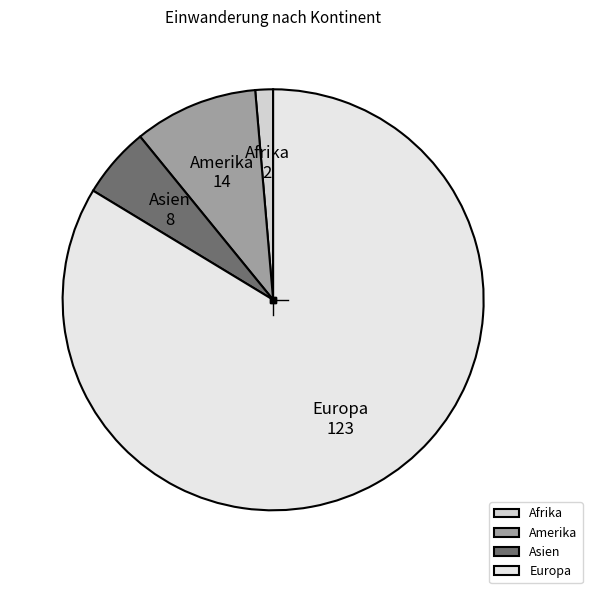

Is there a majority slice in this chart?

Yes